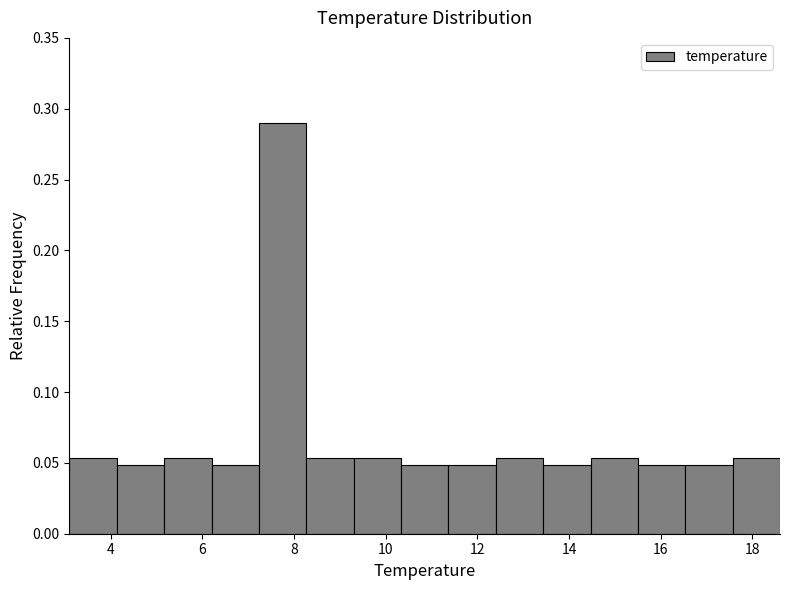

Reading left to right, list every bar in this chart as the range it spans on the x-axis followed by its height. Neither the bar edges nor the heights are printed on the chart, so give them approximately, as read against the axes.

3.2 to 4.2: 0.055
4.2 to 5.2: 0.050
5.2 to 6.2: 0.055
6.2 to 7.2: 0.050
7.2 to 8.2: 0.290
8.2 to 9.4: 0.055
9.4 to 10.4: 0.055
10.4 to 11.4: 0.050
11.4 to 12.4: 0.050
12.4 to 13.4: 0.055
13.4 to 14.4: 0.050
14.4 to 15.6: 0.055
15.6 to 16.6: 0.050
16.6 to 17.6: 0.050
17.6 to 18.6: 0.055